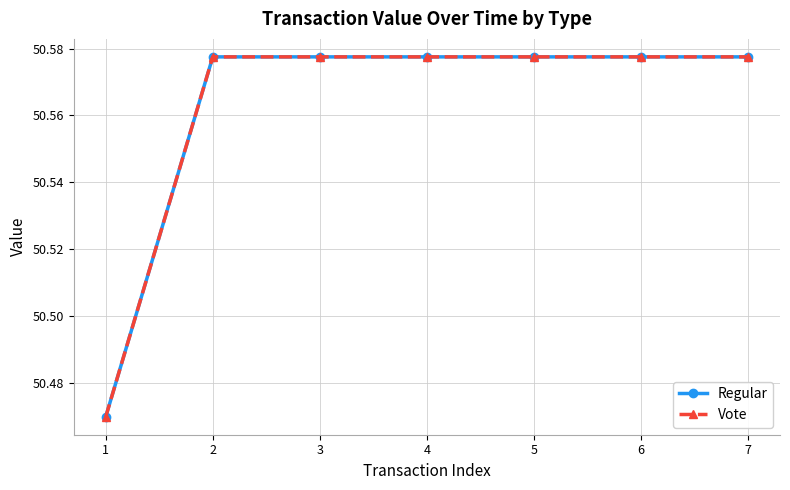

Is this an area chart (filled region under the line)?

No